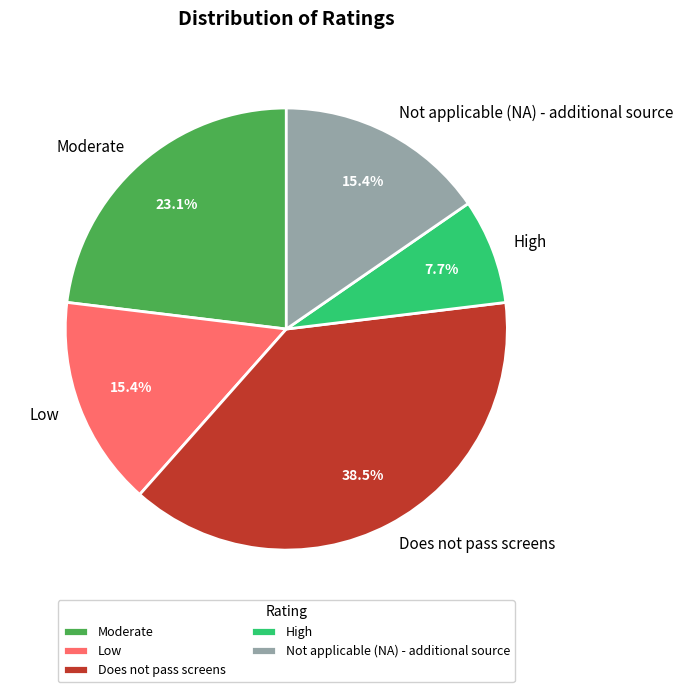

To the nearest percent, what is the average slice percentage?

20%